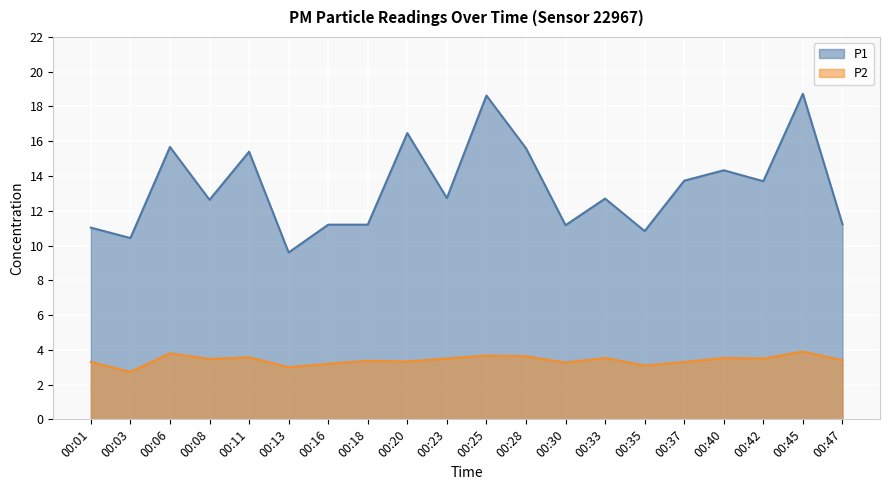

Which series has the largest total across all categories?

P1